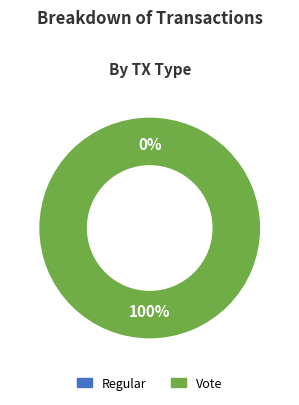

Which has a higher value, Regular or Vote?

Vote